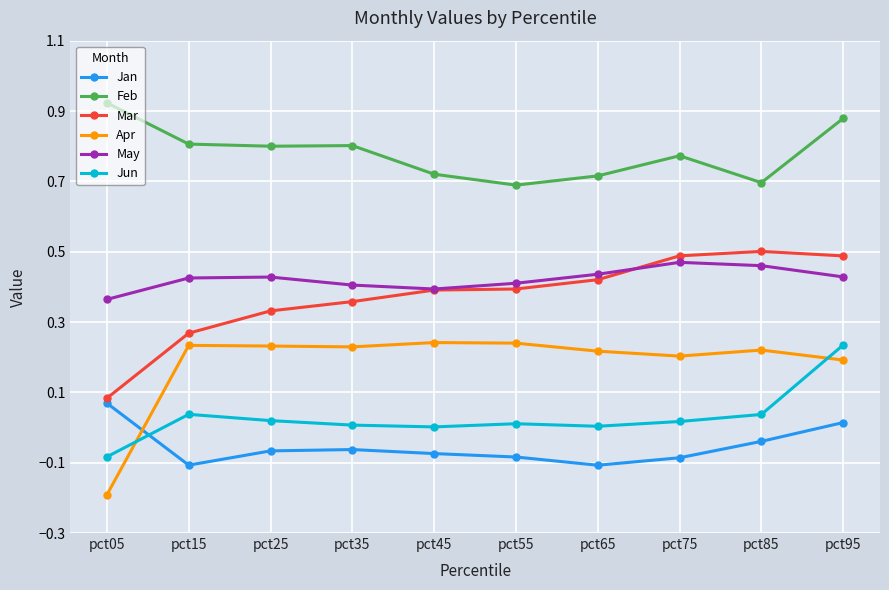

Which category has the lowest value in the Mar series?

pct05